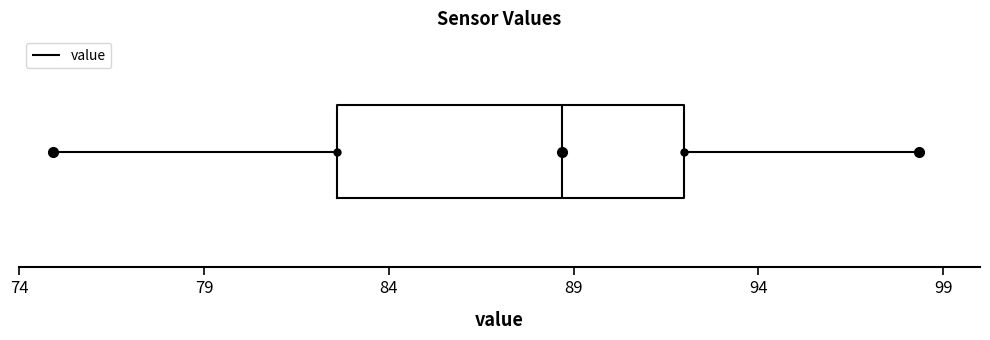

Transcribe this box plot: give where the median line is, the range the box spans, and where the two whiskers end, as read against the x-axis. The values are not printed on the chart, so give them approximately, as read against the axis.

median 88.5, box 82.5 to 92.0, whiskers 75.0 to 98.5